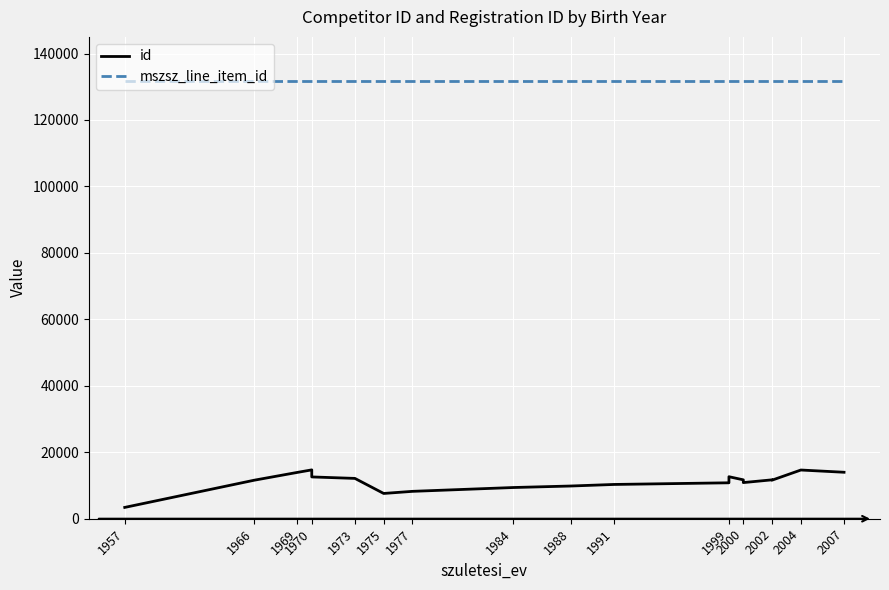

Rank the series by their maximum value, from lowest to highest.

id, mszsz_line_item_id